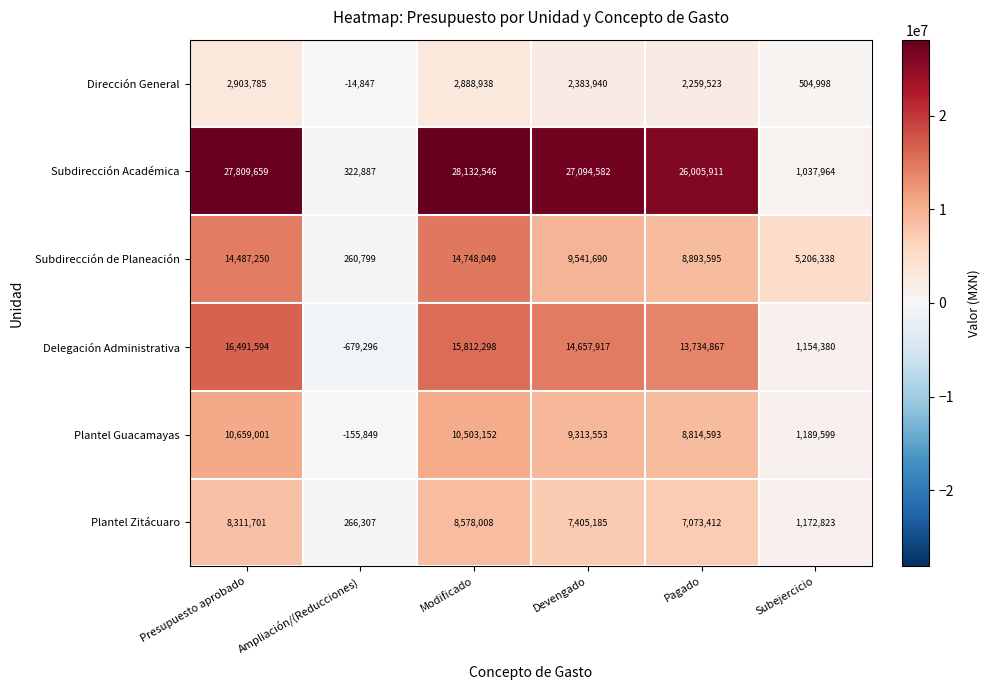

Which label corresponds to the largest value in the chart?

Modificado